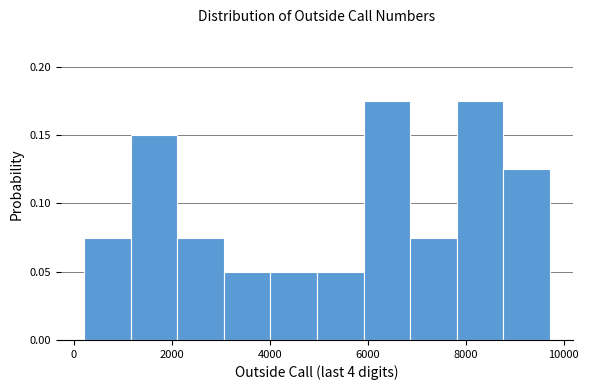

What is the height of the bar covering 5000 to 6000 on the x-axis? Neither the bar edges nor the heights are printed on the chart, so give them approximately, as read against the axes.

0.050